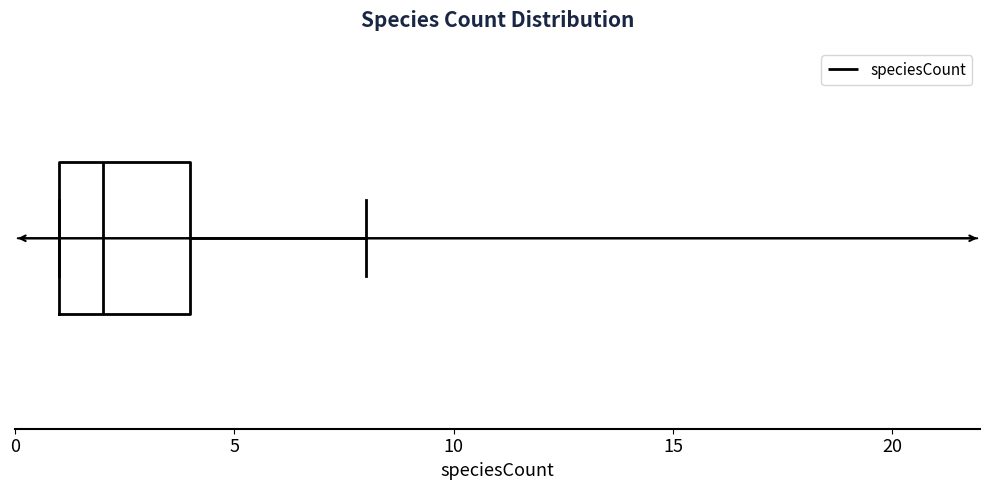

Where does the median line of the box sit on the x-axis? The values are not printed on the chart, so give them approximately, as read against the axis.

2